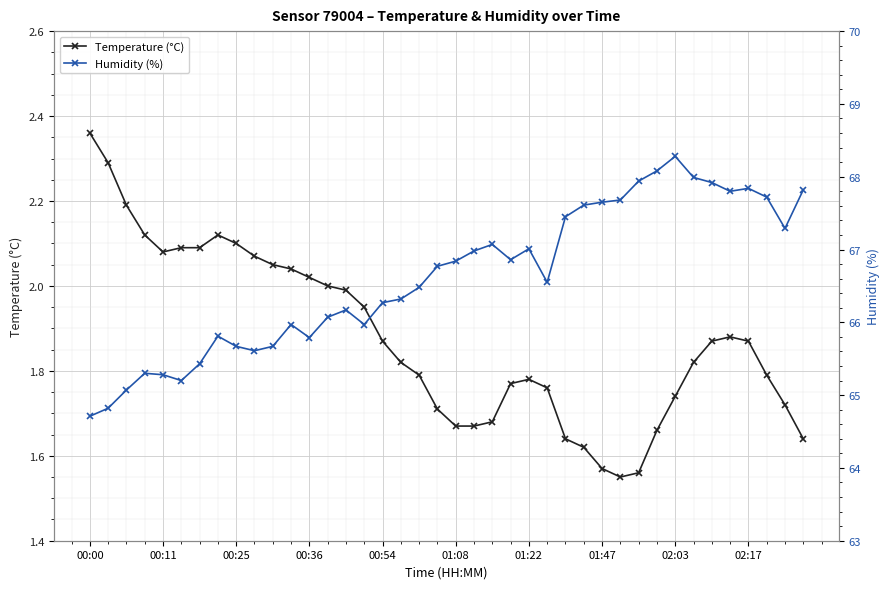

List the series in order of their overall mean, highest first.

Humidity (%), Temperature (°C)